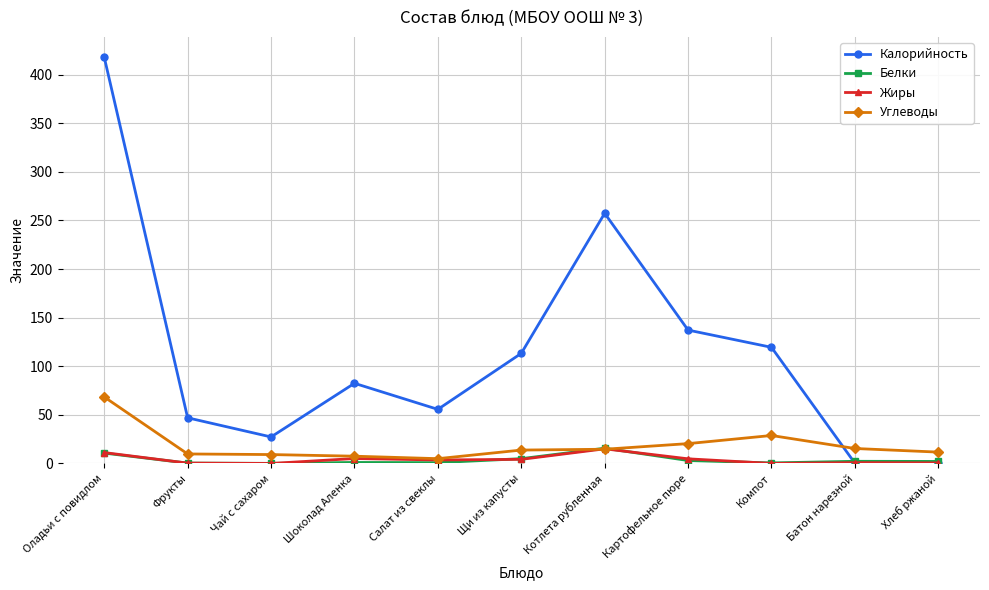

At which label is Белки closest to 7?

Щи из капусты